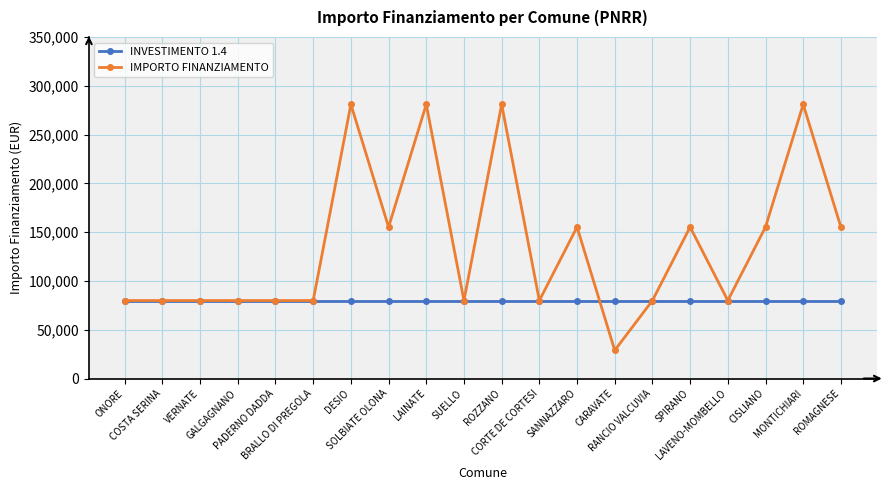

Reading left to right, list all the values displayed in this chart.

INVESTIMENTO 1.4: 79922	79922	79922	79922	79922	79922	79922	79922	79922	79922	79922	79922	79922	79922	79922	79922	79922	79922	79922	79922
IMPORTO FINANZIAMENTO: 79922	79922	79922	79922	79922	79922	280932	155234	280932	79922	280932	79922	155234	28902	79922	155234	79922	155234	280932	155234